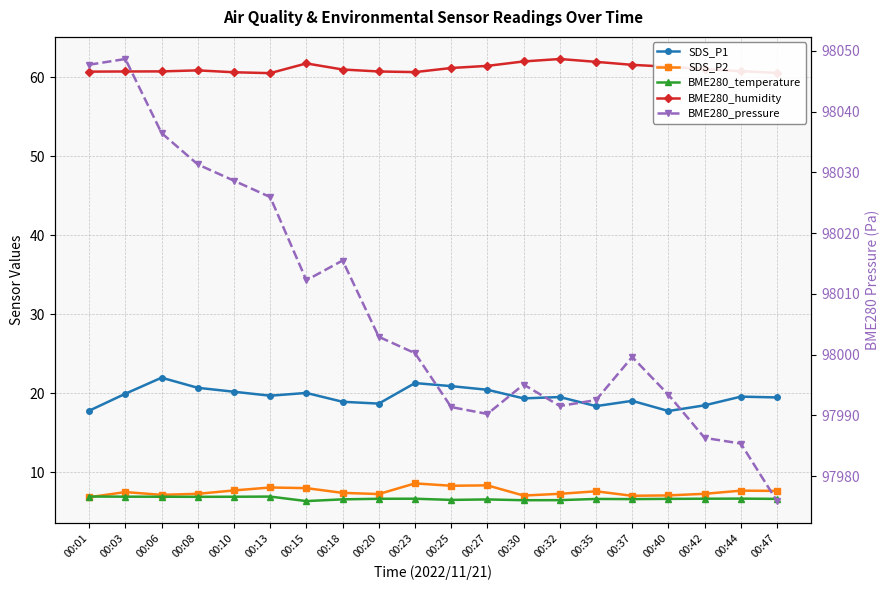

The BME280_humidity series shows 60.8 at 00:44. True or false?

True